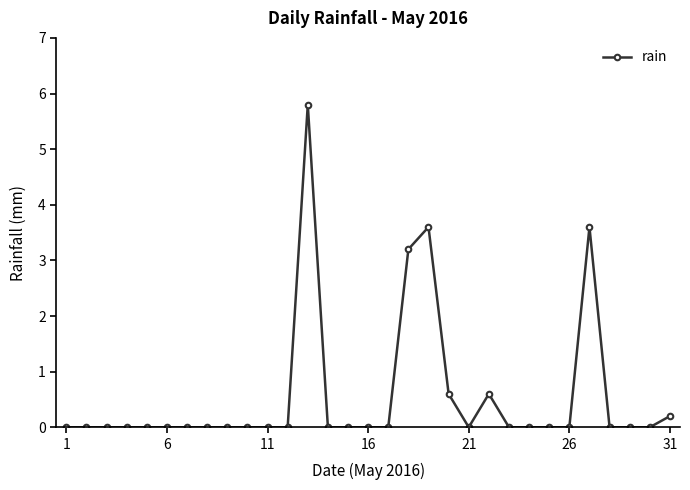

What is the difference between the second highest and minimum values?

3.6